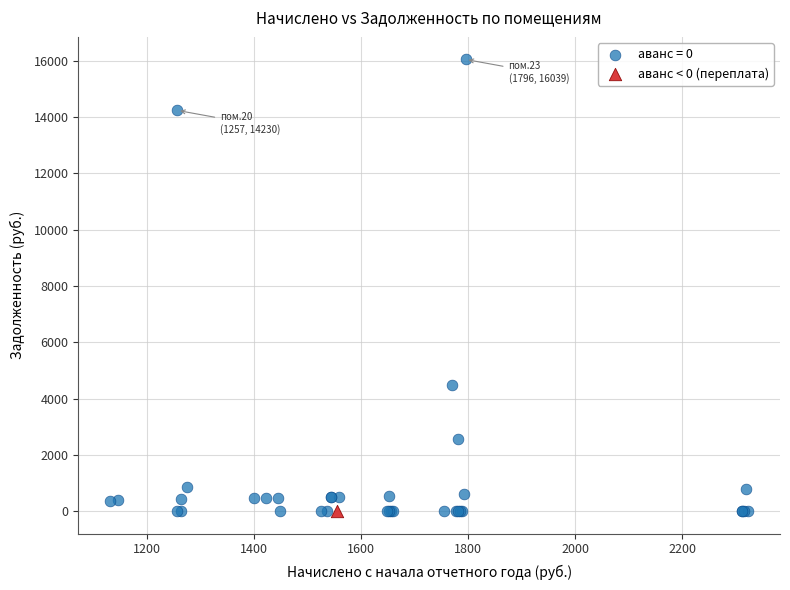

What are all the series names shown in the legend?

аванс = 0, аванс < 0 (переплата)